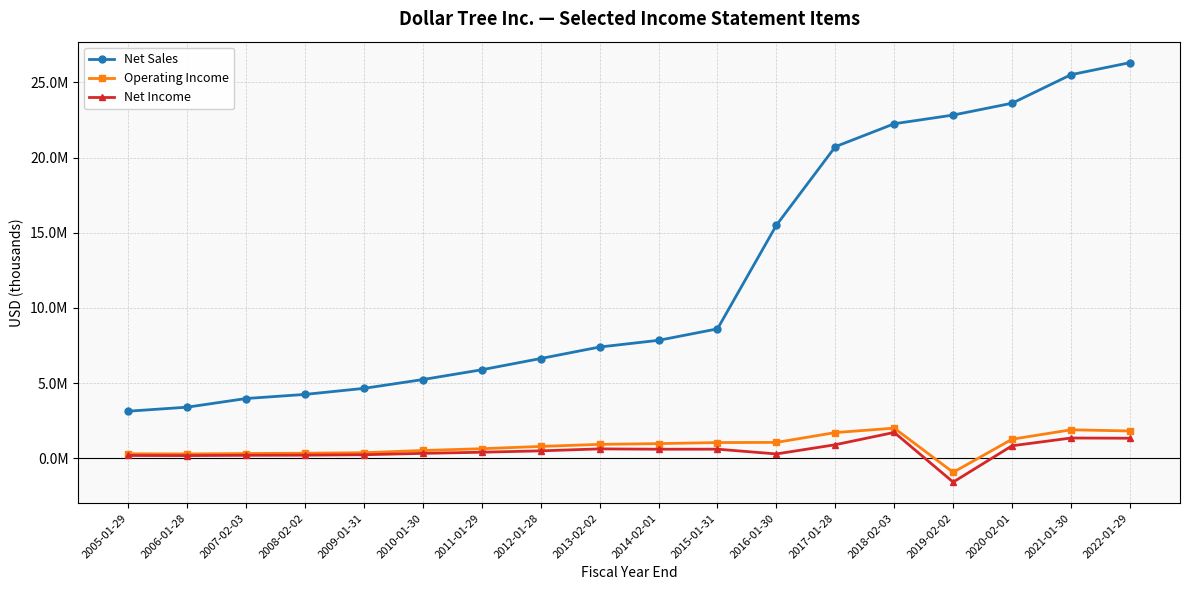

List the series in order of their peak value, lowest first.

Net Income, Operating Income, Net Sales